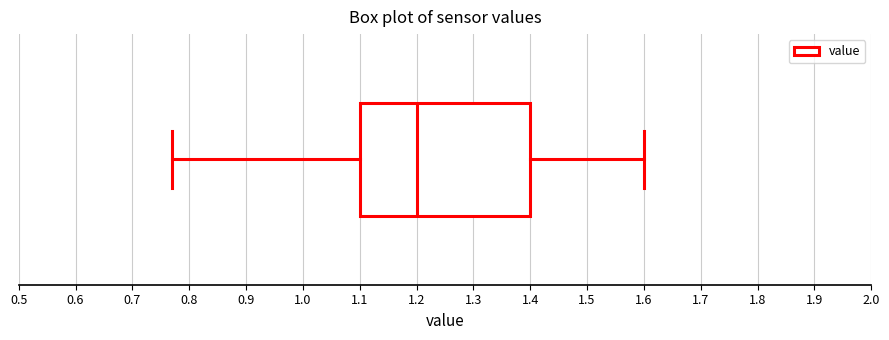

Transcribe this box plot: give where the median line is, the range the box spans, and where the two whiskers end, as read against the x-axis. The values are not printed on the chart, so give them approximately, as read against the axis.

median 1.20, box 1.10 to 1.40, whiskers 0.77 to 1.60